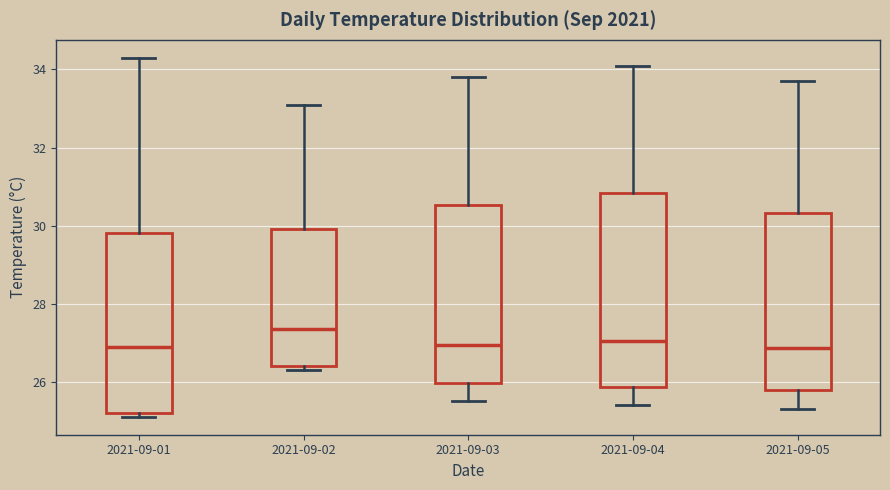

Reading left to right, transcribe this box plot: for each box, give where its median line is, the range the box spans, and where its two whiskers end, as read against the y-axis. The values are not printed on the chart, so give them approximately, as read against the axis.

2021-09-01: median 27.0, box 25.2 to 29.8, whiskers 25.2 (just below the box's lower edge) to 34.4
2021-09-02: median 27.4, box 26.4 to 30.0, whiskers 26.4 (just below the box's lower edge) to 33.2
2021-09-03: median 27.0, box 26.0 to 30.6, whiskers 25.6 to 33.8
2021-09-04: median 27.0, box 25.8 to 30.8, whiskers 25.4 to 34.2
2021-09-05: median 26.8, box 25.8 to 30.4, whiskers 25.4 to 33.8